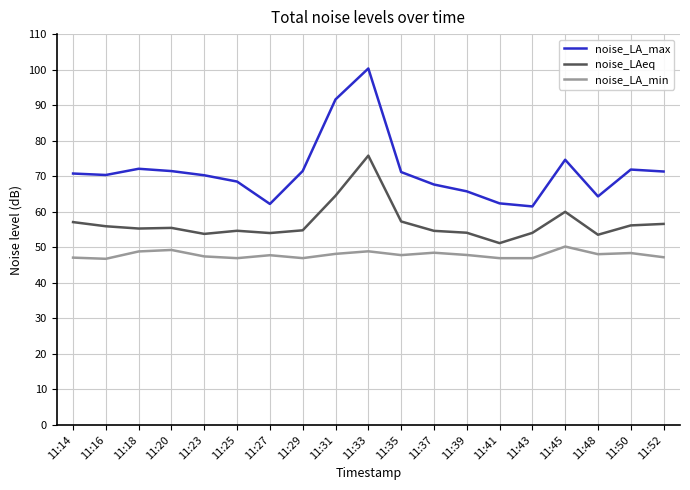

What is the difference between the noise_LA_min values at 11:45 and 11:29?

3.3